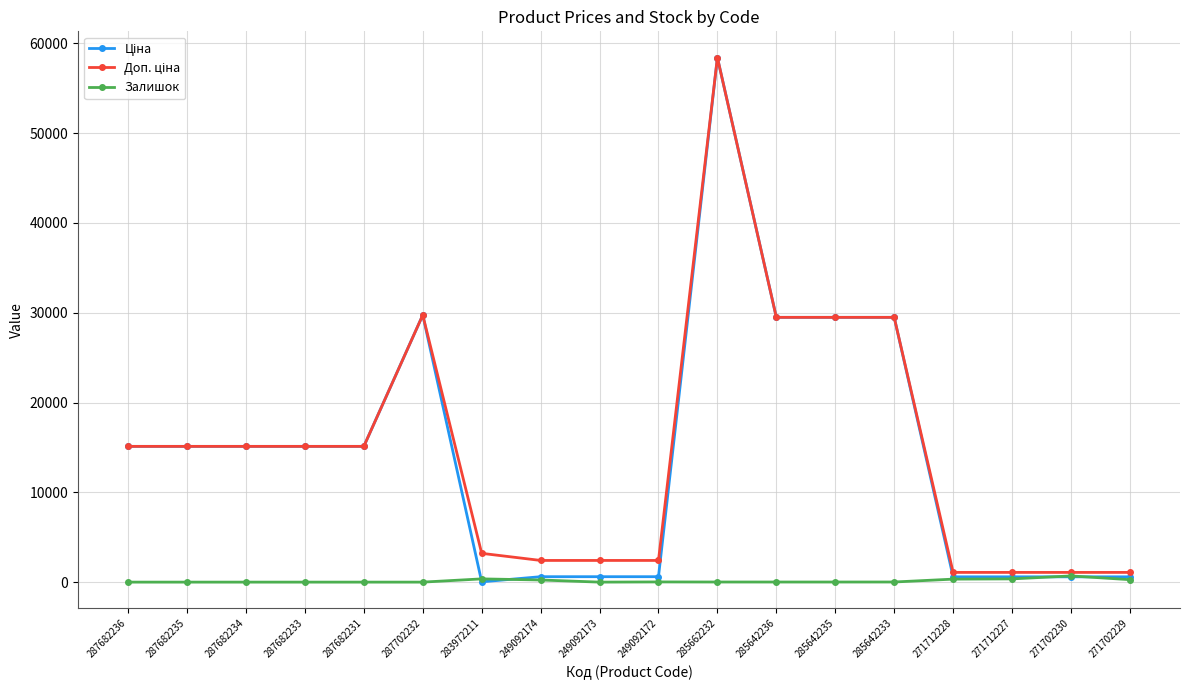

What is the greatest value displayed?

58426.5